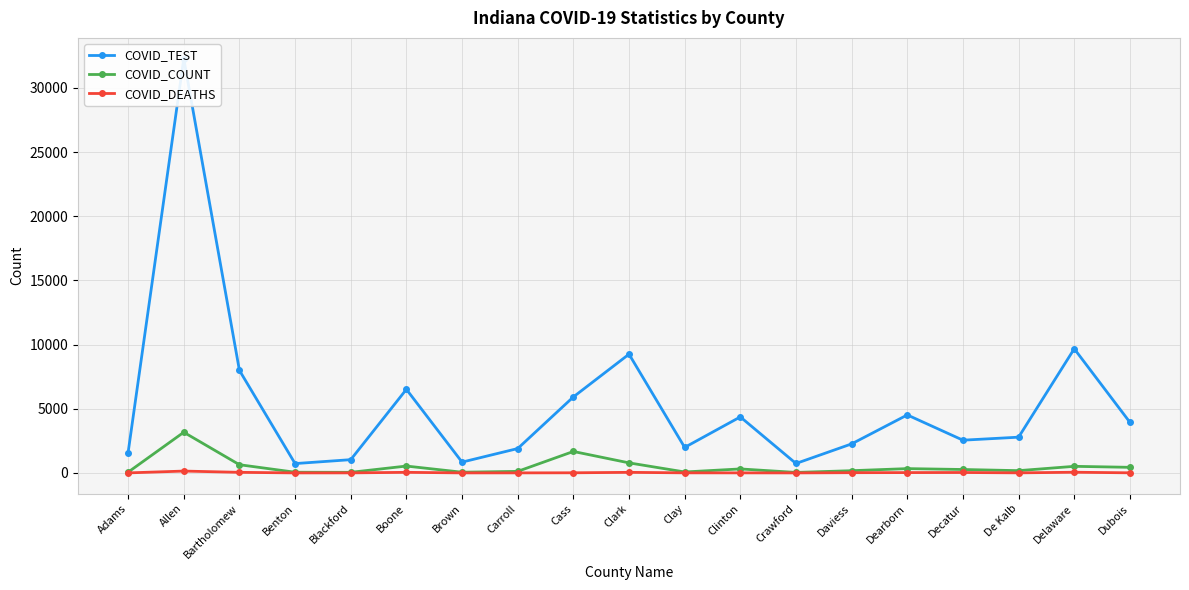

True or false: COVID_TEST and COVID_COUNT cross at least once.

False